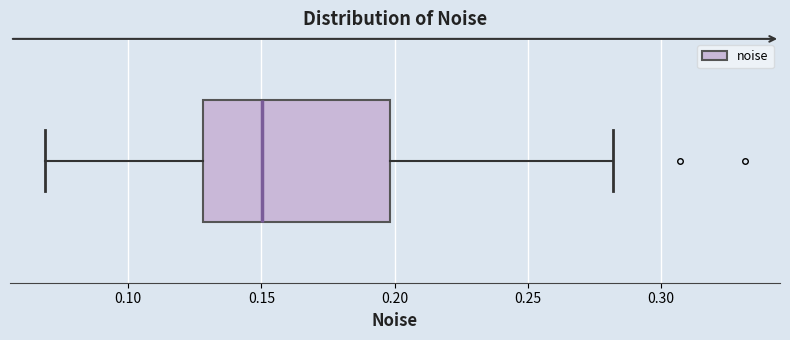

Where is the right edge of the box on the x-axis? The values are not printed on the chart, so give them approximately, as read against the axis.

0.20